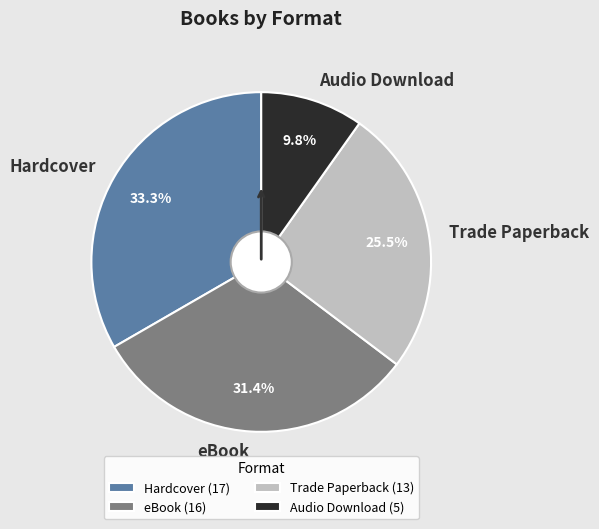

To the nearest percent, what is the difference between the largest and smallest slice percentages?

24%